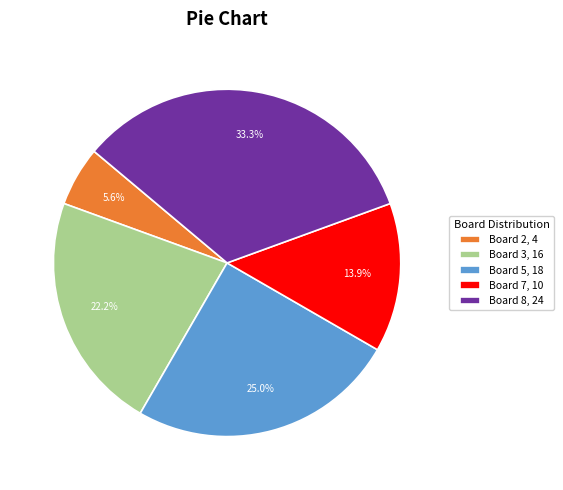

What percentage is NOT represented by Board 2, 4?

94.4%